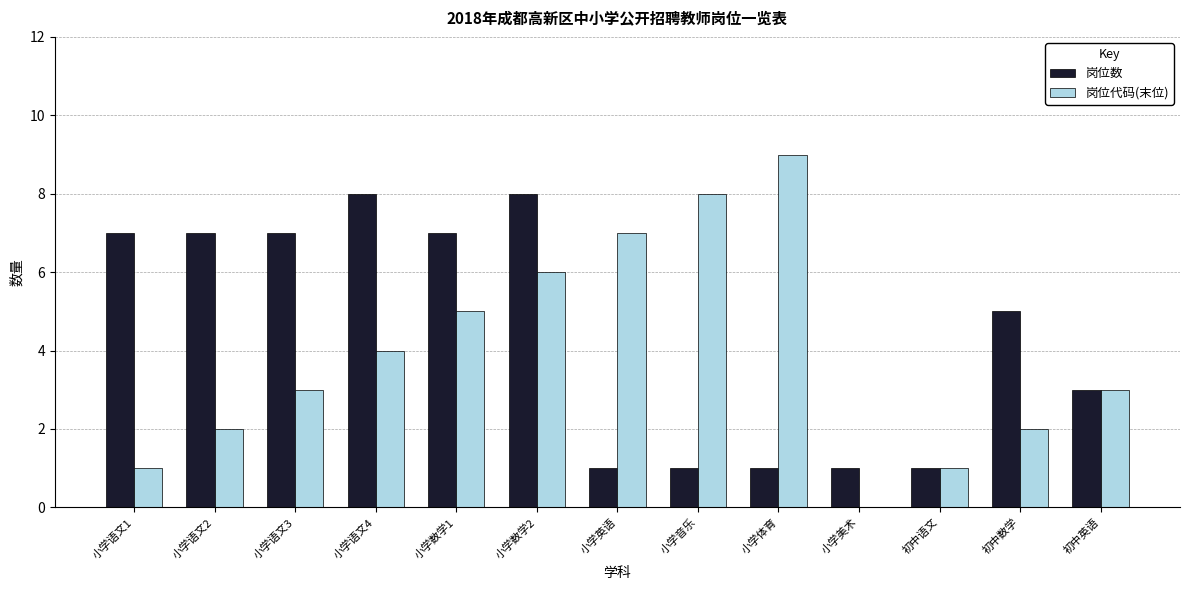

What is the total value across all series at 小学数学1?

12